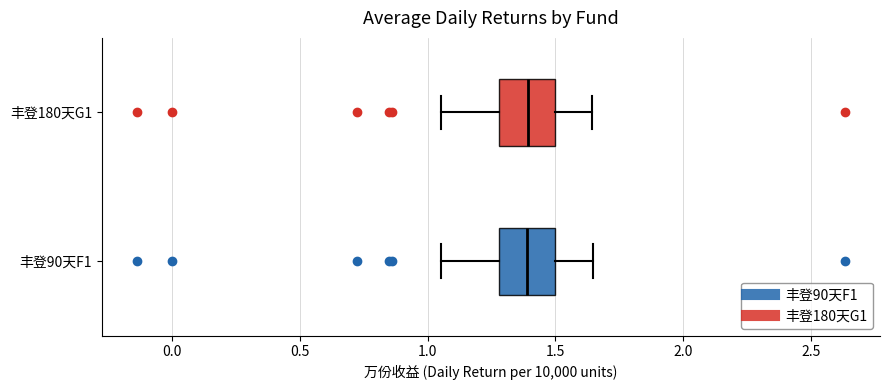

Reading bottom to top, transcribe this box plot: for each box, give where its median line is, the range the box spans, and where its two whiskers end, as read against the x-axis. The values are not printed on the chart, so give them approximately, as read against the axis.

丰登90天F1: median 1.40, box 1.30 to 1.50, whiskers 1.05 to 1.65
丰登180天G1: median 1.40, box 1.30 to 1.50, whiskers 1.05 to 1.65